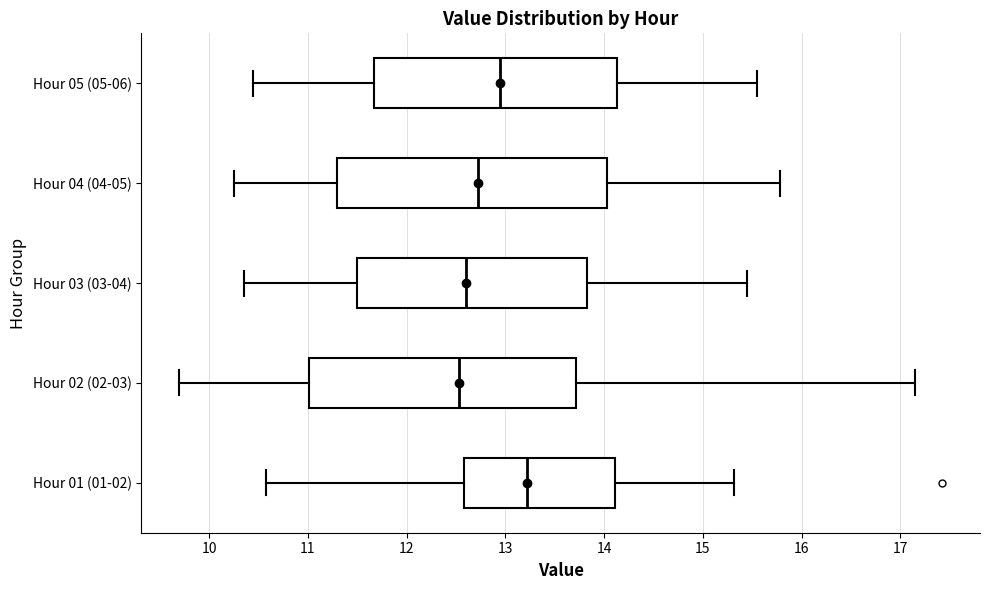

Reading bottom to top, read every box against the x-axis: the position of its median line, the range the box covers, and the ends of its whiskers. The values are not printed on the chart, so give them approximately, as read against the axis.

Hour 01 (01-02): median 13.2, box 12.6 to 14.1, whiskers 10.6 to 15.3
Hour 02 (02-03): median 12.5, box 11.0 to 13.7, whiskers 9.7 to 17.2
Hour 03 (03-04): median 12.6, box 11.5 to 13.8, whiskers 10.4 to 15.5
Hour 04 (04-05): median 12.7, box 11.3 to 14.0, whiskers 10.3 to 15.8
Hour 05 (05-06): median 13.0, box 11.7 to 14.1, whiskers 10.5 to 15.6